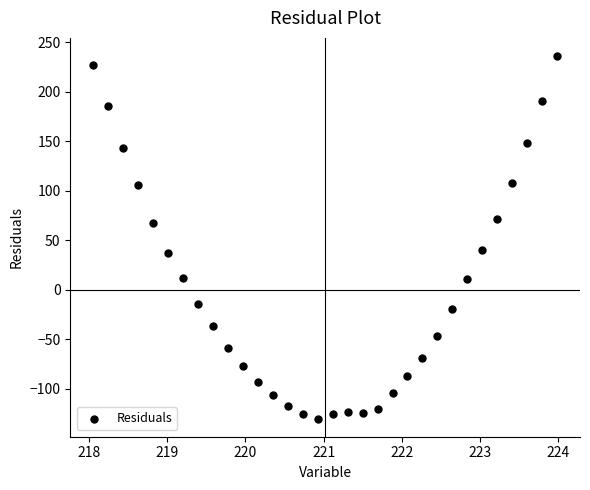

What is the range of X values (max minus min)?

5.9